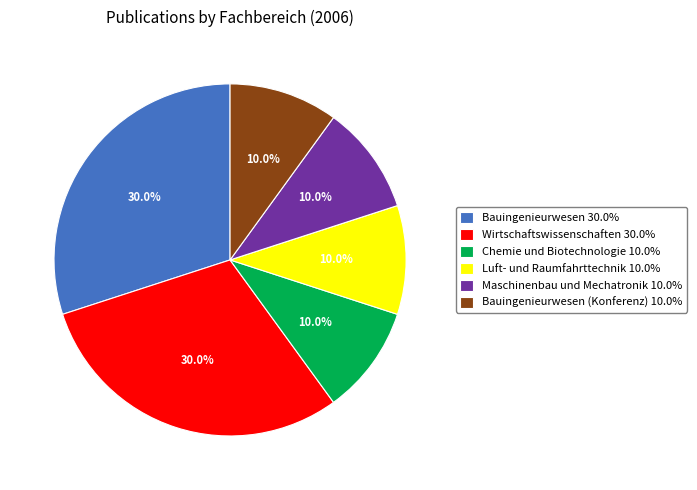

How many segments does this pie chart have?

6